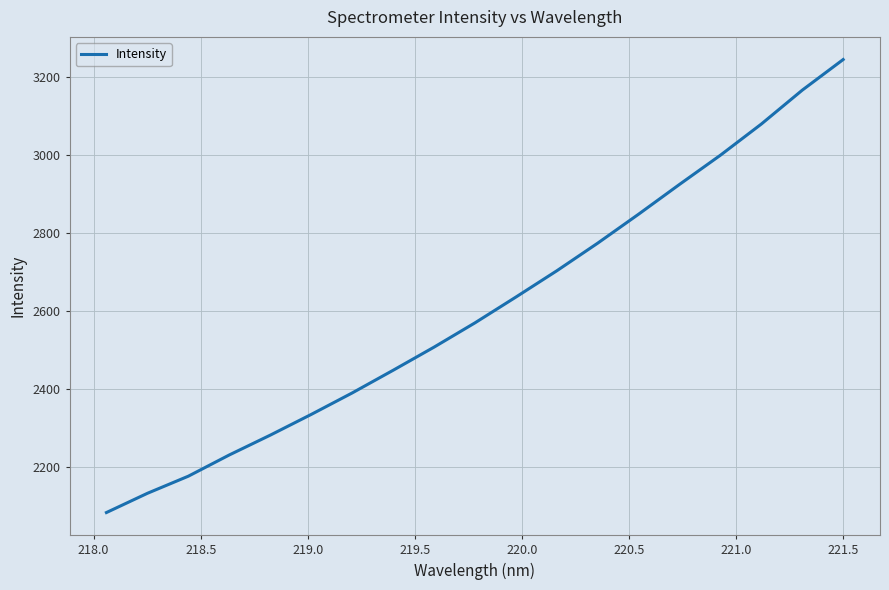

How many distinct data groups are displayed?

1